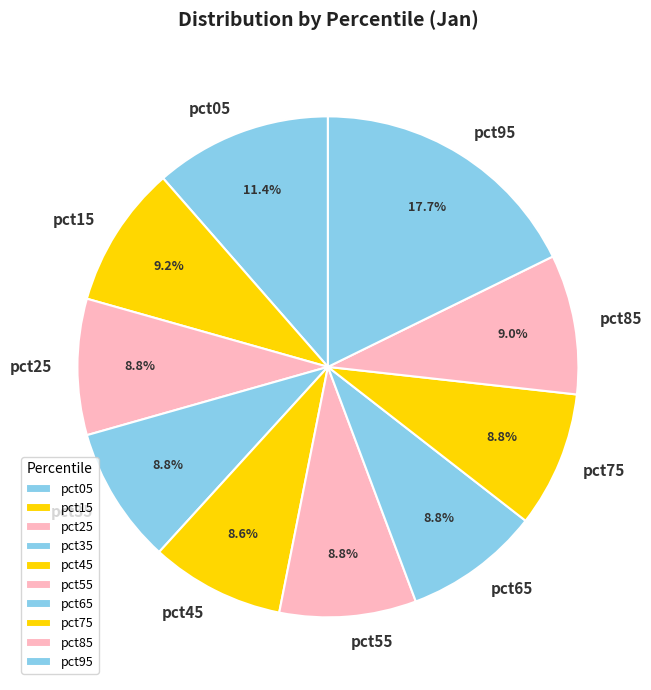

Does pct25 account for over 50% of the chart?

No